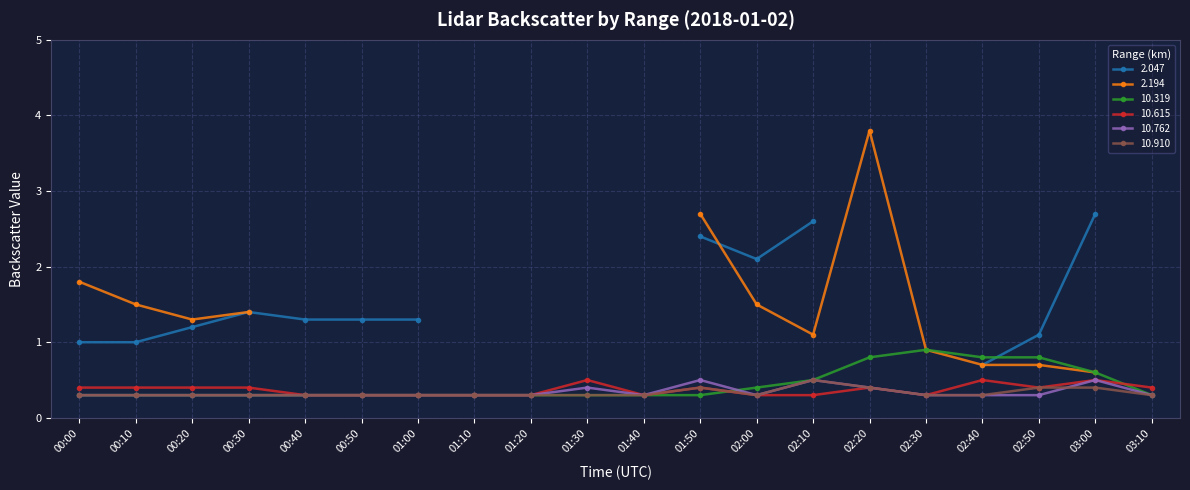

True or false:  10.319 has a value of 0.4 at 01:40.

False